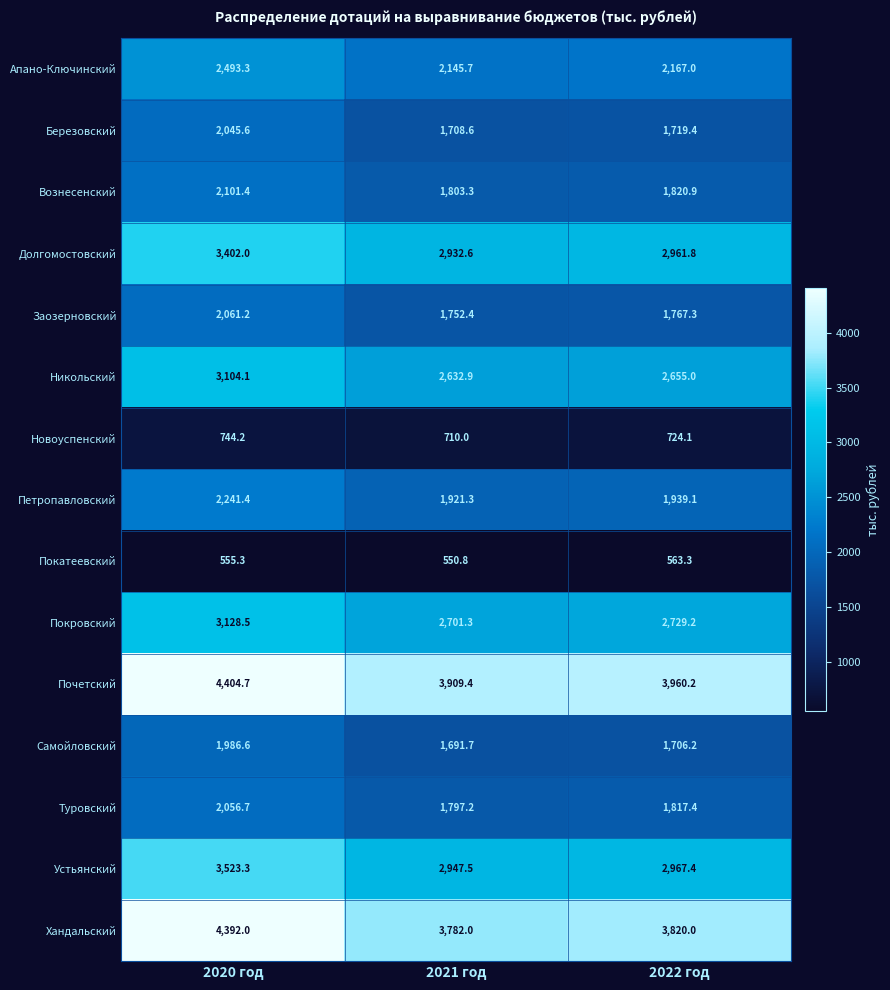

Where does the Долгомостовский series first go above 2961?

2020 год